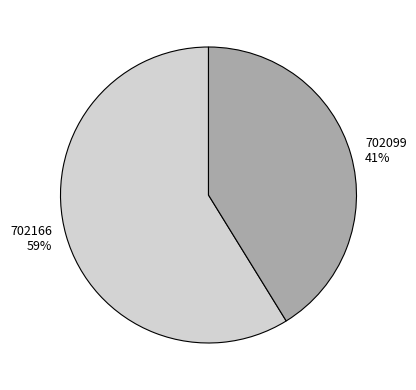

To the nearest percent, what percentage of the pie is 702099?

41%